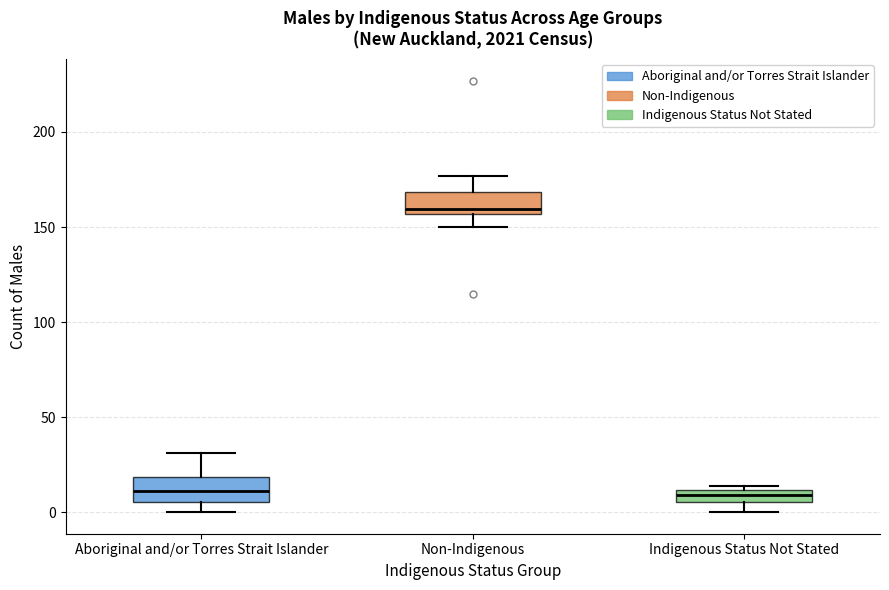

Where is the upper edge of the box for Non-Indigenous on the y-axis? The values are not printed on the chart, so give them approximately, as read against the axis.

170